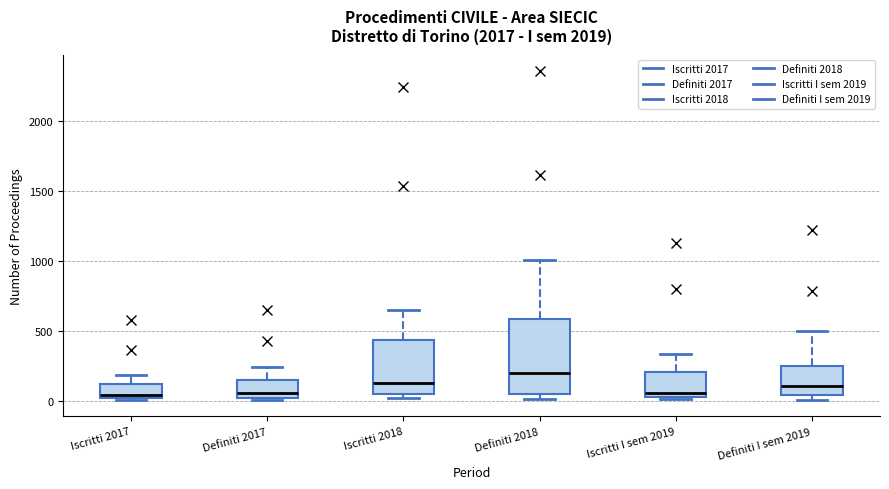

Reading left to right, transcribe this box plot: for each box, give where its median line is, the range the box spans, and where its two whiskers end, as read against the y-axis. The values are not printed on the chart, so give them approximately, as read against the axis.

Iscritti 2017: median 50, box 0 to 100, whiskers 0 to 200
Definiti 2017: median 50, box 0 to 150, whiskers 0 to 250
Iscritti 2018: median 150, box 50 to 450, whiskers 0 to 650
Definiti 2018: median 200, box 50 to 600, whiskers 0 to 1000
Iscritti I sem 2019: median 50, box 0 to 200, whiskers 0 to 350
Definiti I sem 2019: median 100, box 50 to 250, whiskers 0 to 500